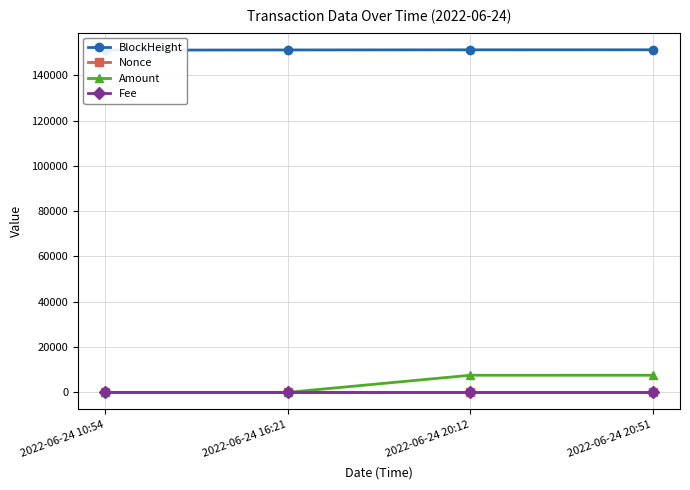

Is the value of BlockHeight at 2022-06-24 20:51 greater than the value of Nonce at 2022-06-24 20:51?

Yes